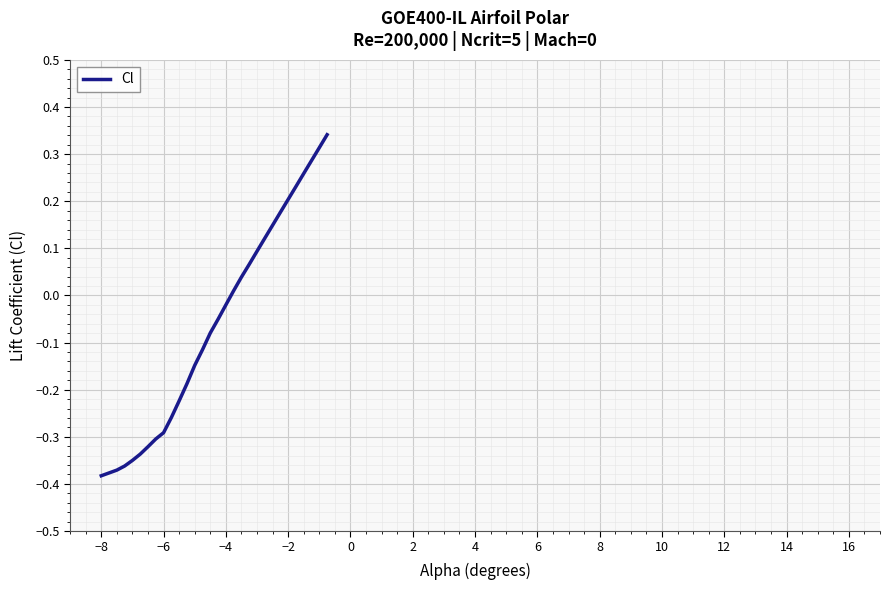

How many lines are shown in the chart?

1